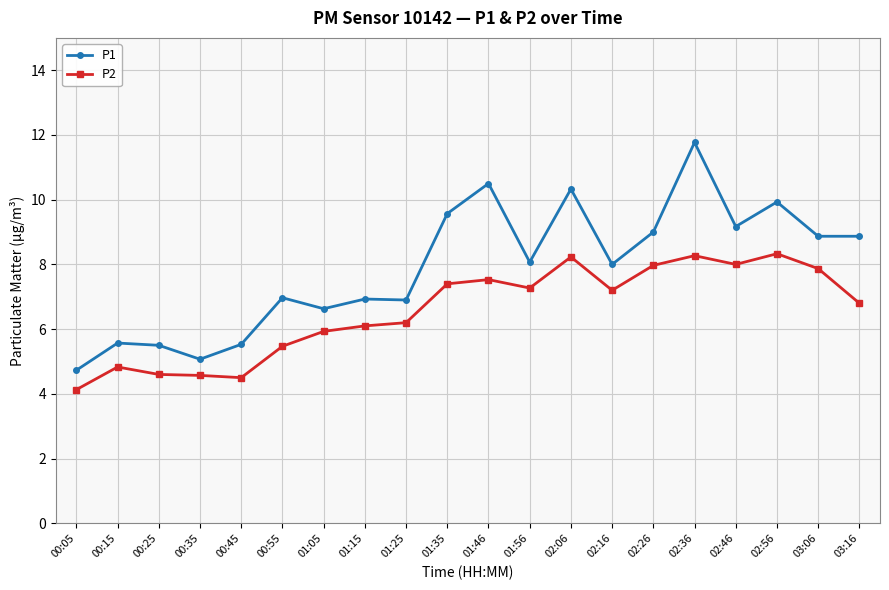

At how many categories does at least one series exceed 11?

1